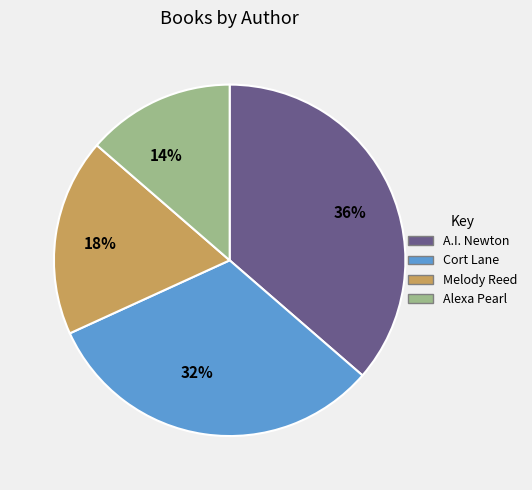

To the nearest percent, what percentage of the pie is Alexa Pearl?

14%